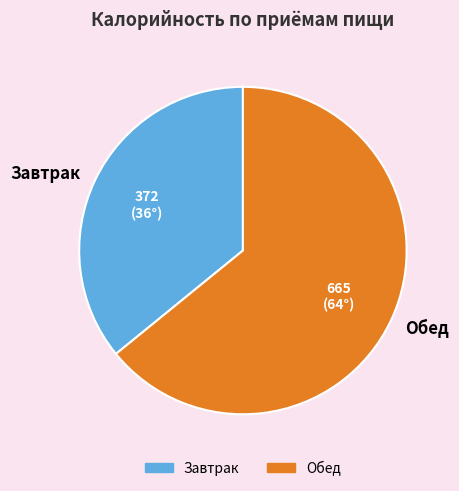

Rank the categories by value from lowest to highest.

Завтрак, Обед